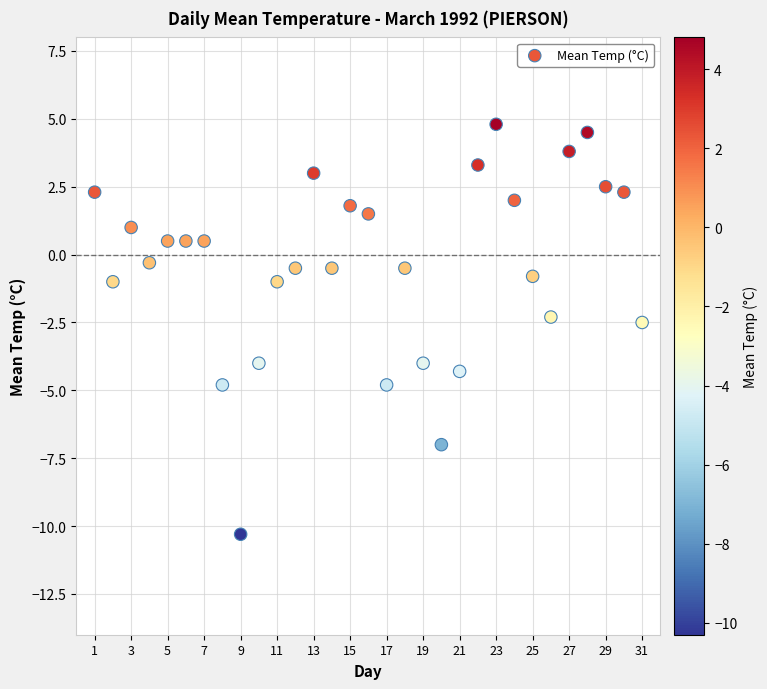

What is the range of X values (max minus min)?

30.0